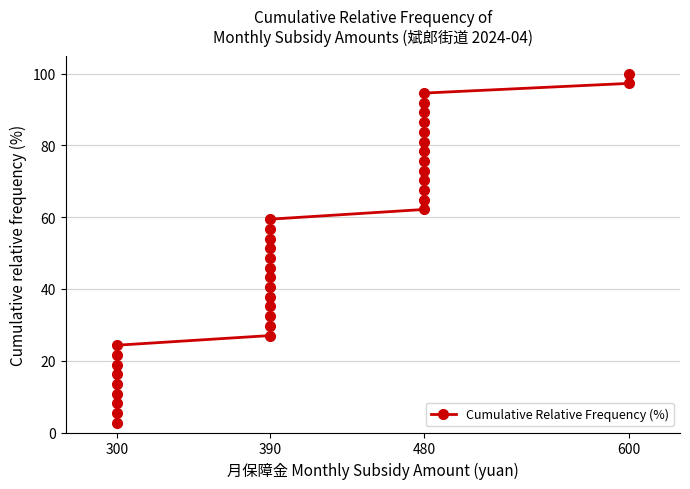

Does the chart have visible grid lines?

Yes